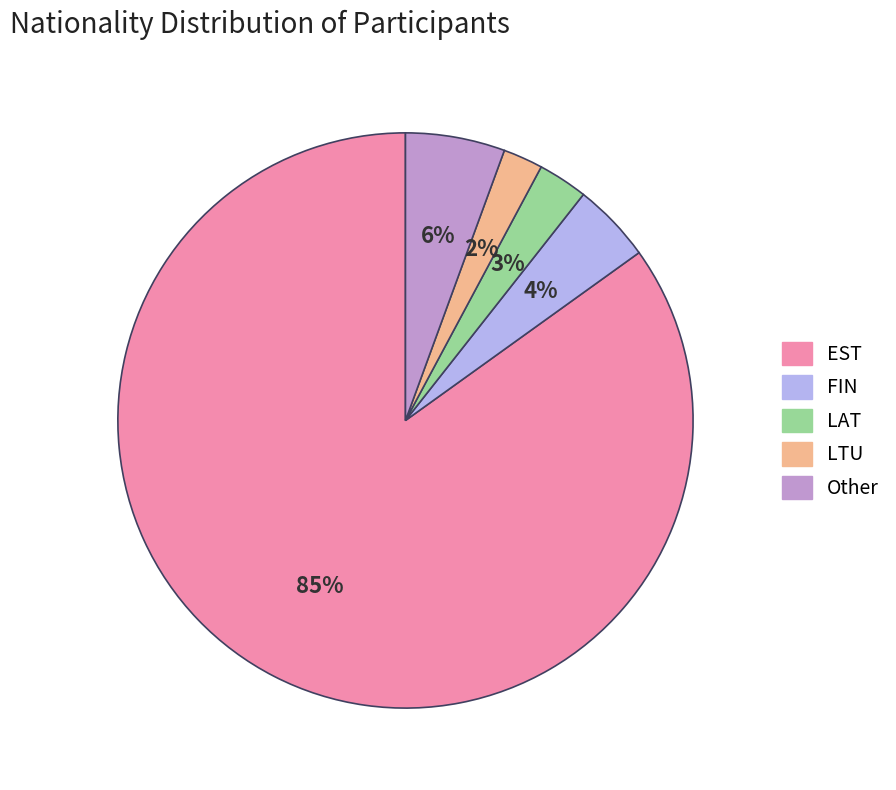

To the nearest percent, what is the average slice percentage?

20%